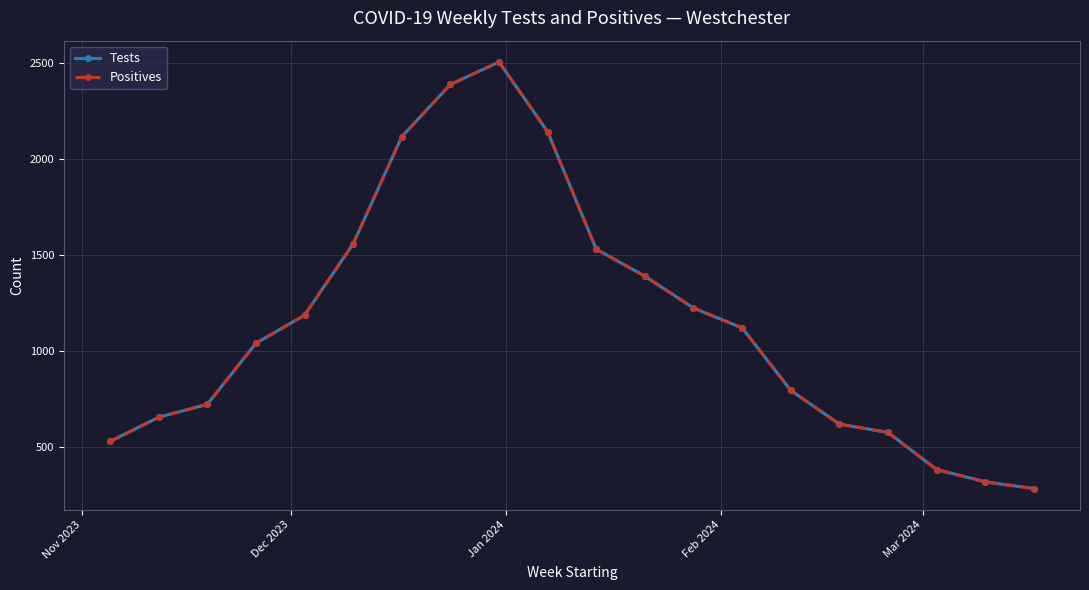

Which series has the widest spread of values?

Tests